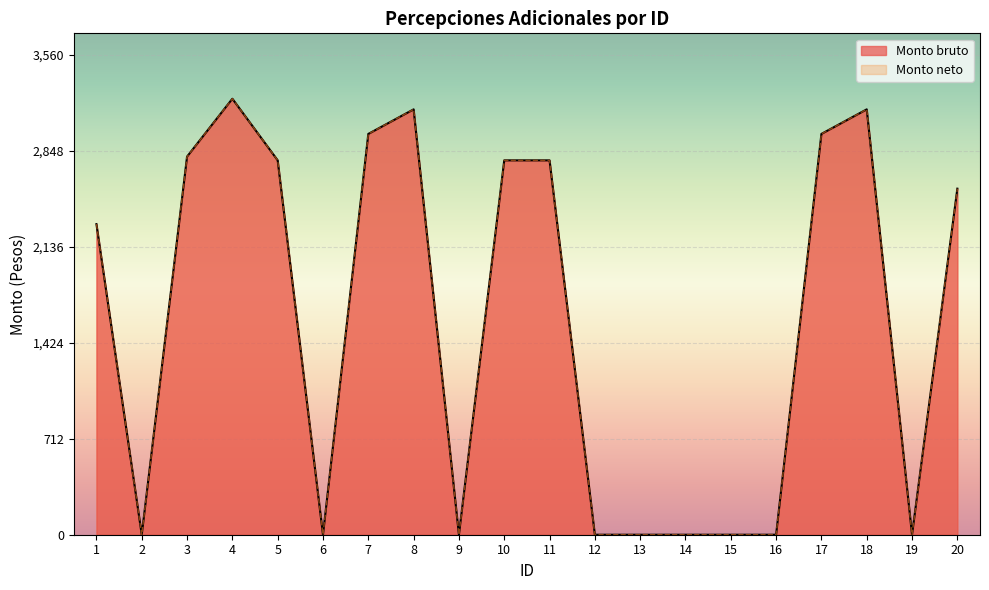

How many data points does each series have?

20